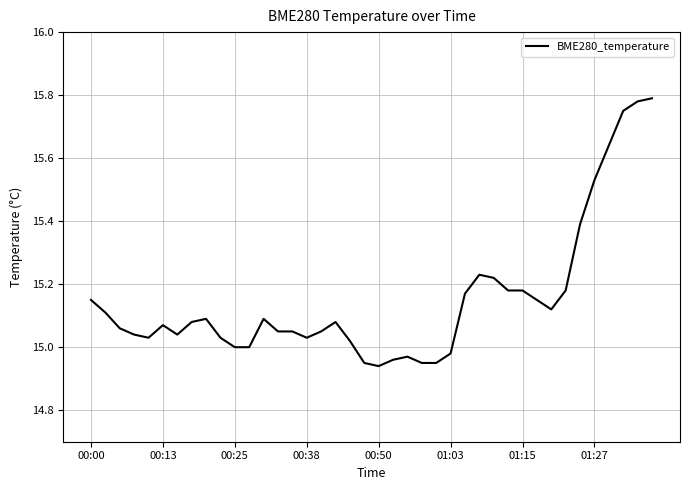

Reading left to right, extract all data points from this chart.

15.2	15.1	15.1	15.0	15.0	15.1	15.0	15.1	15.1	15.0	15.0	15.0	15.1	15.1	15.1	15.0	15.1	15.1	15.0	14.9	14.9	15.0	15.0	14.9	14.9	15.0	15.2	15.2	15.2	15.2	15.2	15.2	15.1	15.2	15.4	15.5	15.6	15.8	15.8	15.8